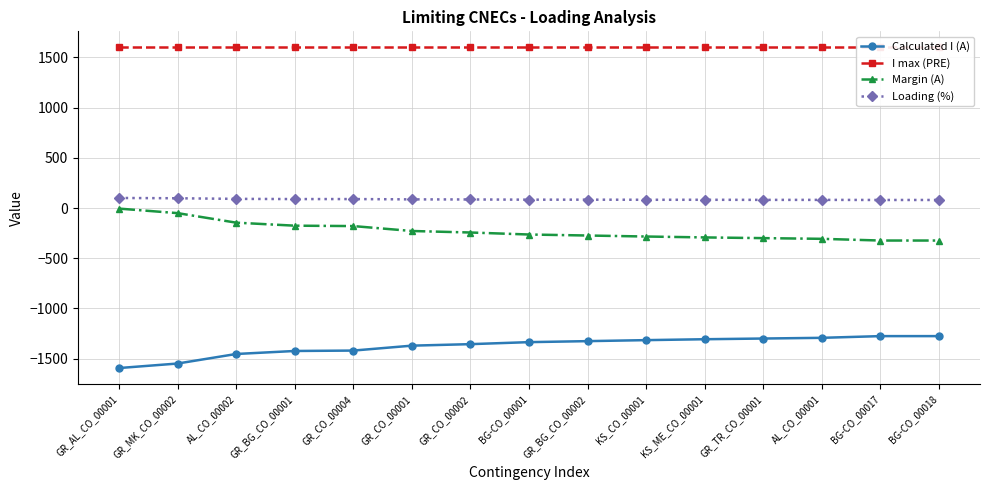

Between GR_BG_CO_00001 and GR_CO_00004, which is larger?

GR_CO_00004